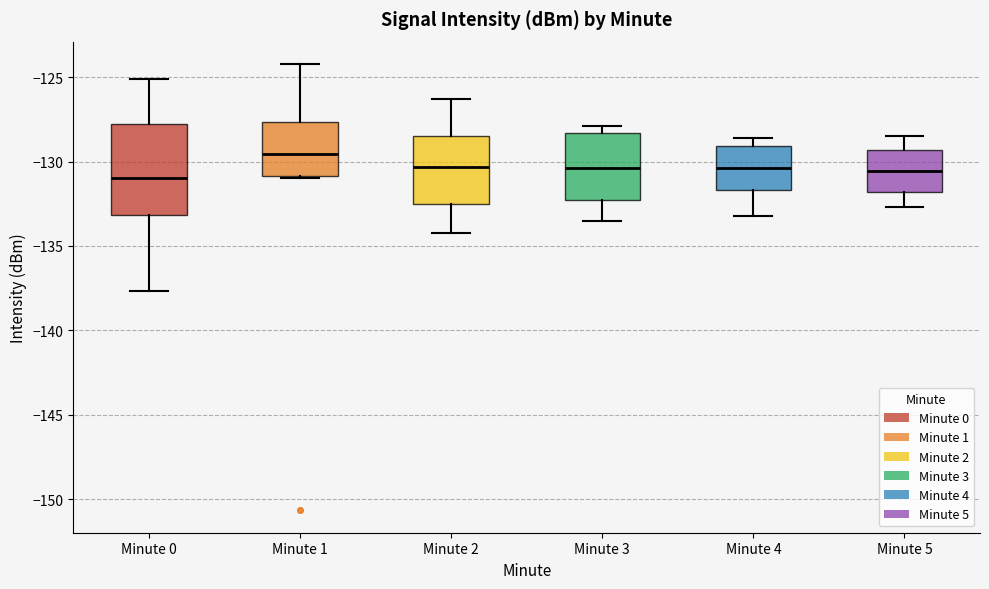

Where does the upper whisker of the box for Minute 1 end on the y-axis? The values are not printed on the chart, so give them approximately, as read against the axis.

-124.0